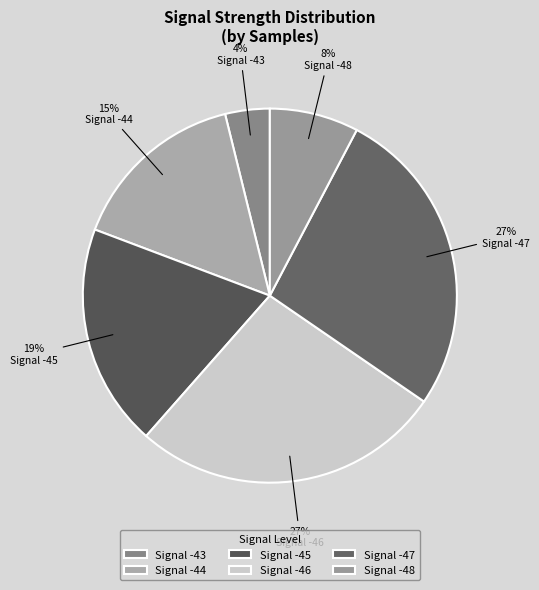

How many slices are in this pie chart?

6